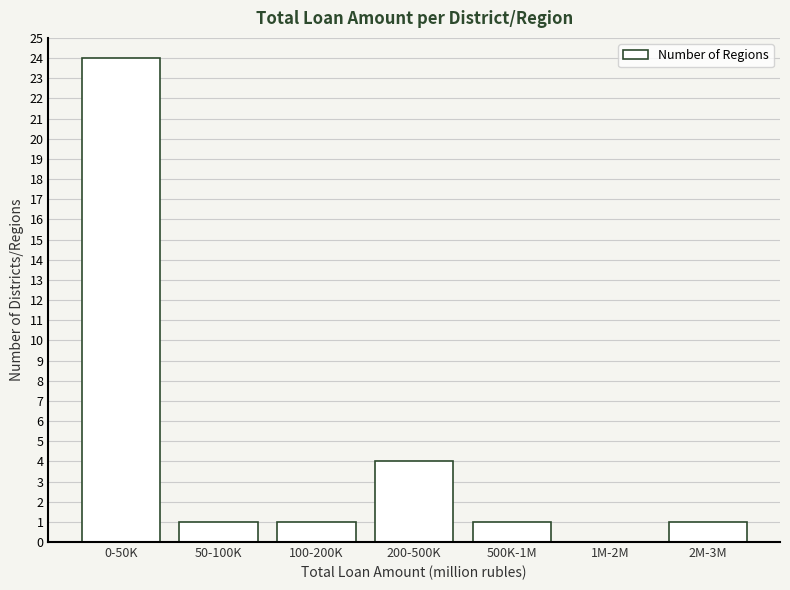

Reading right to left, what are all the values shown in this chart?

2M-3M=1	1M-2M=0	500K-1M=1	200-500K=4	100-200K=1	50-100K=1	0-50K=24